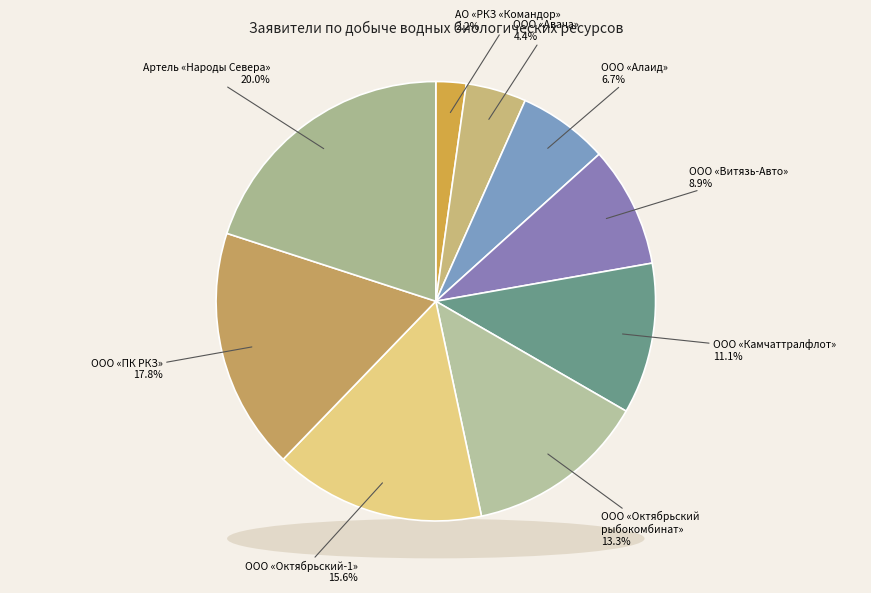

What percentage is the ООО «Алаид» slice, to the nearest percent?

7%